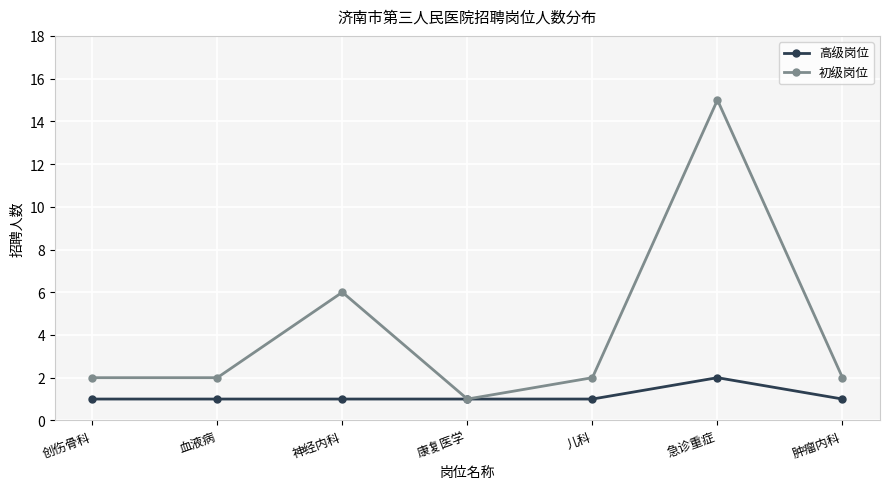

Which series has the largest range (max minus min)?

初级岗位